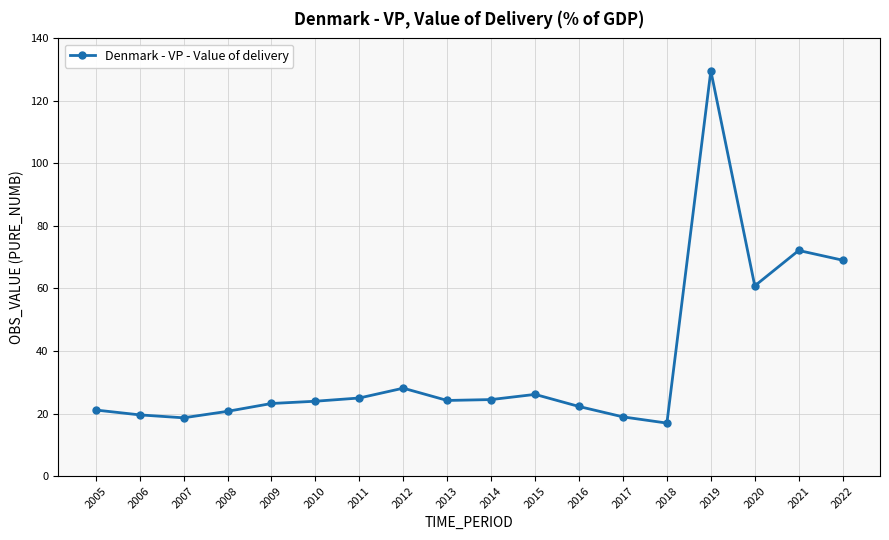

Count the number of categories in the chart.

18